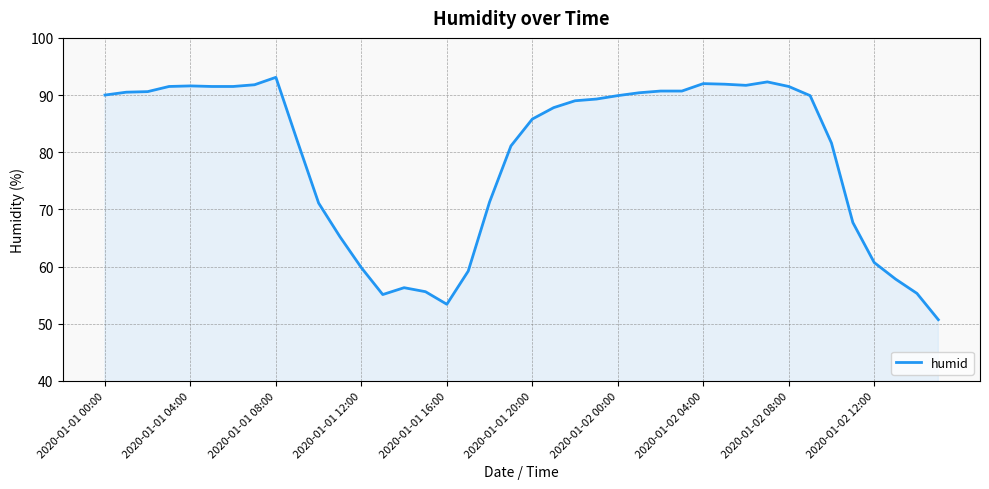

What is the smallest value displayed?

50.7